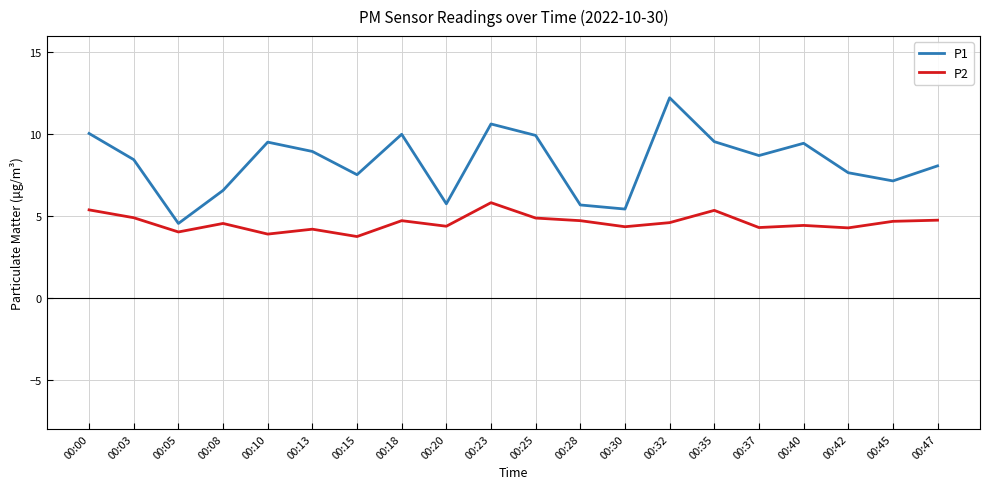

What is the spread (max minus min) of values at 00:47?

3.3